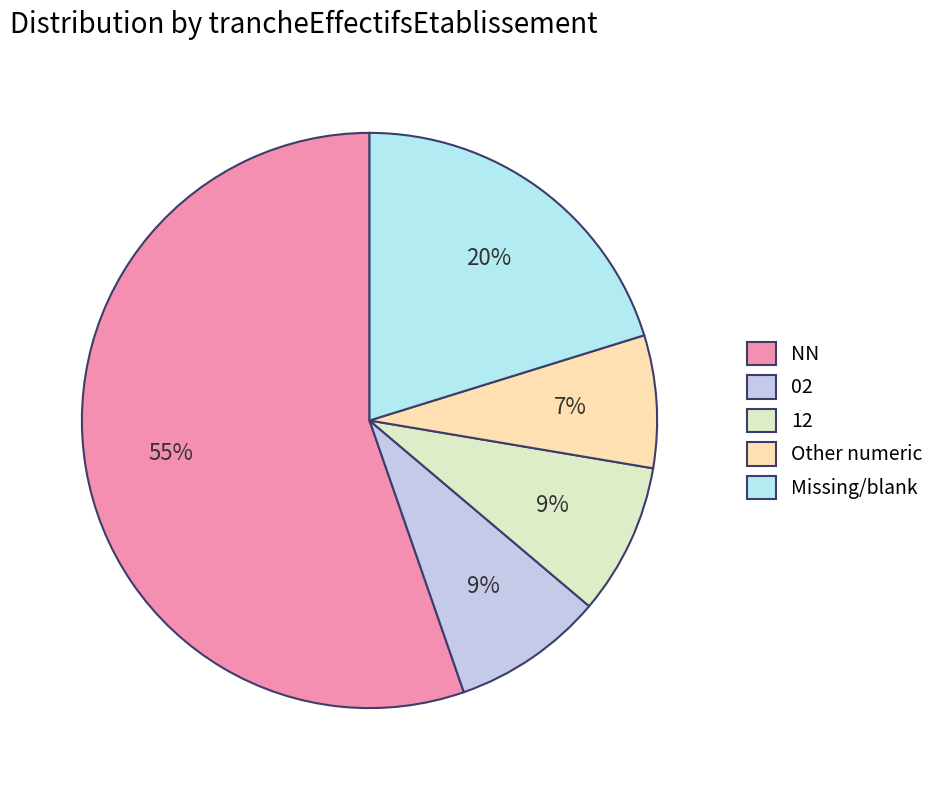

Which category has the biggest portion of the pie?

NN